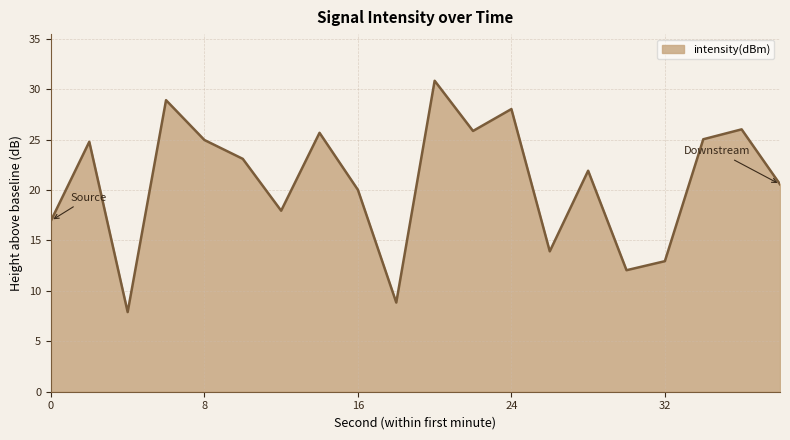

What is the greatest value displayed?

30.8